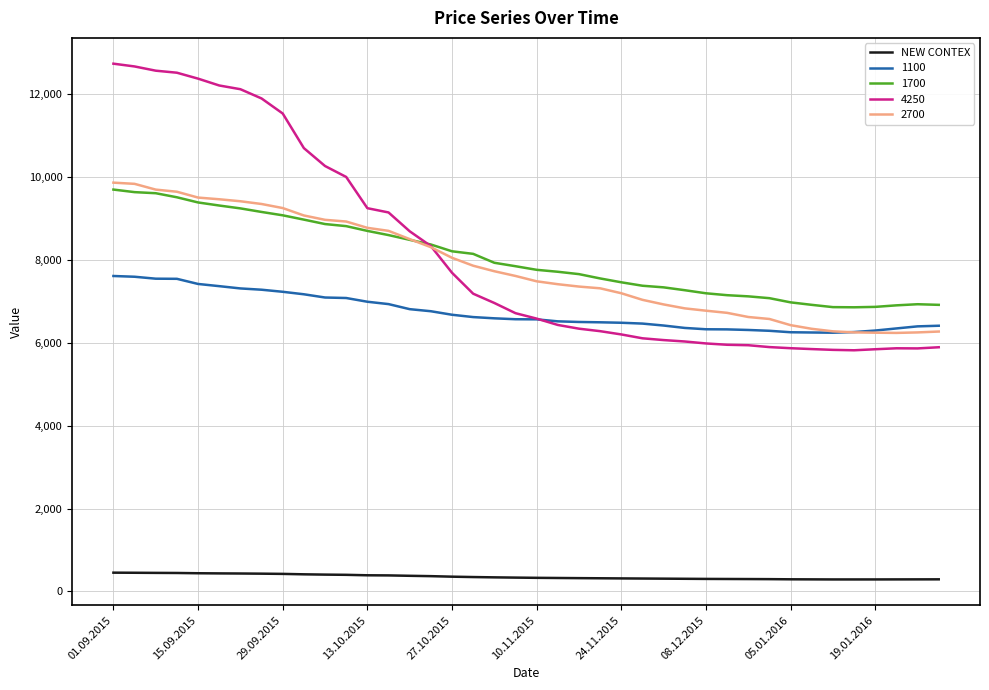

Which series has the largest range (max minus min)?

4250